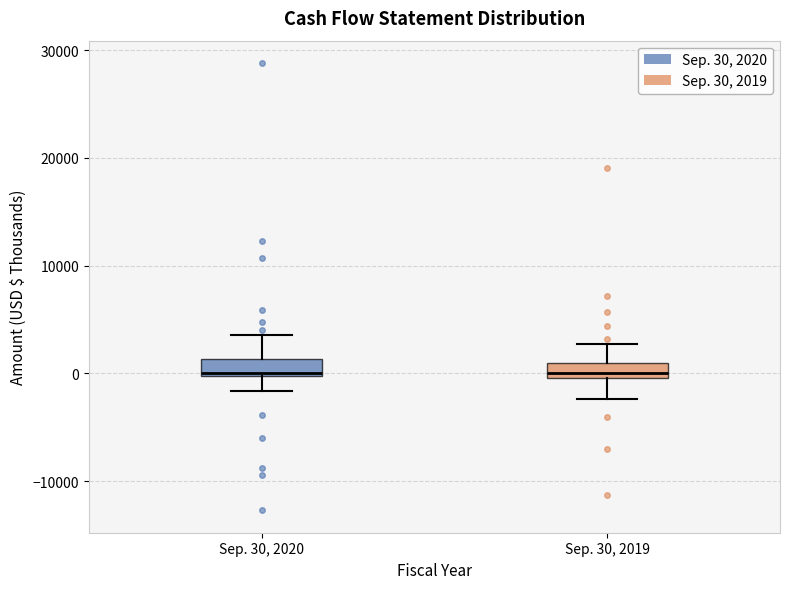

Where does the lower whisker of the box for Sep. 30, 2019 end on the y-axis? The values are not printed on the chart, so give them approximately, as read against the axis.

-2000